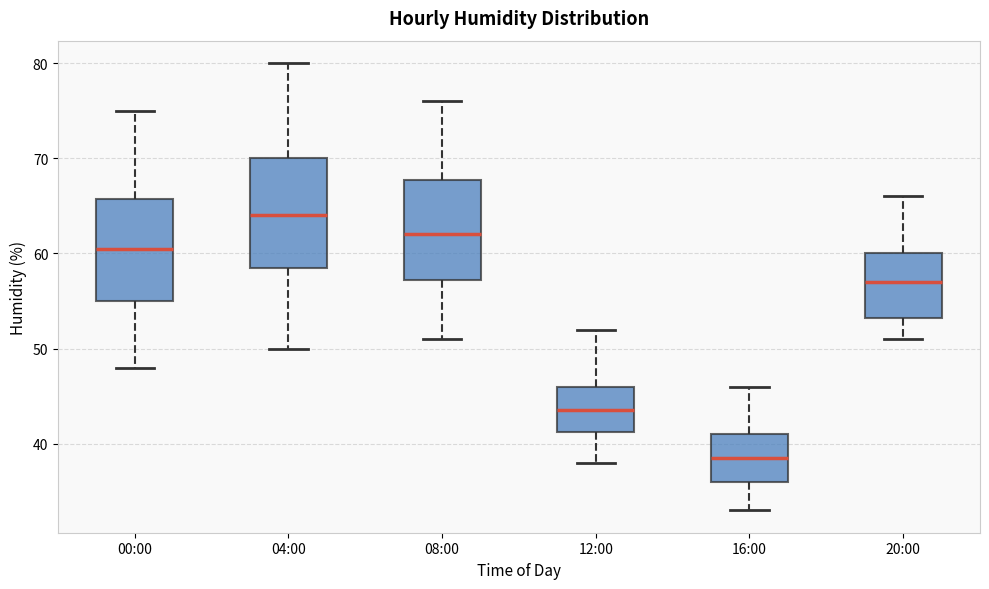

Reading left to right, transcribe this box plot: for each box, give where its median line is, the range the box spans, and where its two whiskers end, as read against the y-axis. The values are not printed on the chart, so give them approximately, as read against the axis.

00:00: median 61, box 55 to 66, whiskers 48 to 75
04:00: median 64, box 59 to 70, whiskers 50 to 80
08:00: median 62, box 57 to 68, whiskers 51 to 76
12:00: median 44, box 41 to 46, whiskers 38 to 52
16:00: median 39, box 36 to 41, whiskers 33 to 46
20:00: median 57, box 53 to 60, whiskers 51 to 66